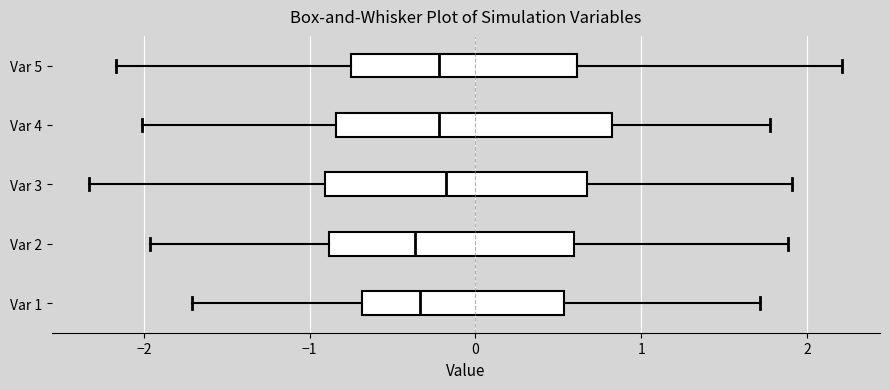

Reading bottom to top, read every box against the x-axis: the position of its median line, the range the box covers, and the ends of its whiskers. The values are not printed on the chart, so give them approximately, as read against the axis.

Var 1: median -0.3, box -0.7 to 0.5, whiskers -1.7 to 1.7
Var 2: median -0.4, box -0.9 to 0.6, whiskers -2.0 to 1.9
Var 3: median -0.2, box -0.9 to 0.7, whiskers -2.3 to 1.9
Var 4: median -0.2, box -0.8 to 0.8, whiskers -2.0 to 1.8
Var 5: median -0.2, box -0.8 to 0.6, whiskers -2.2 to 2.2